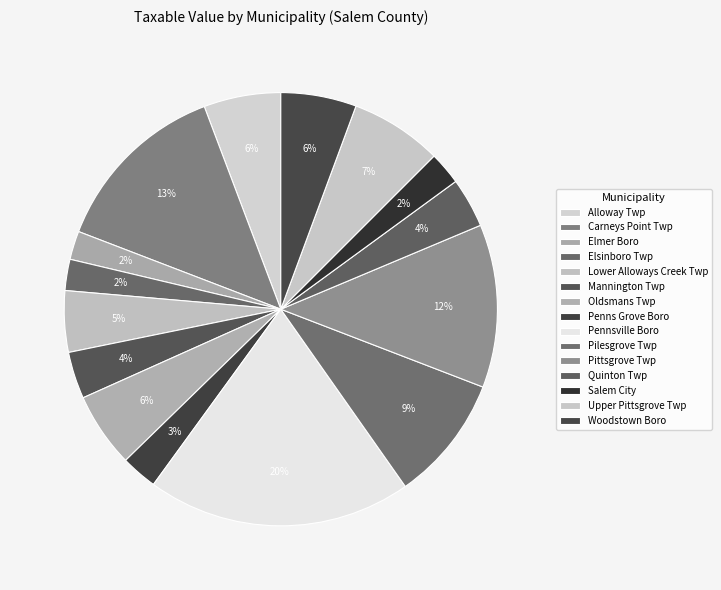

Is there a majority slice in this chart?

No